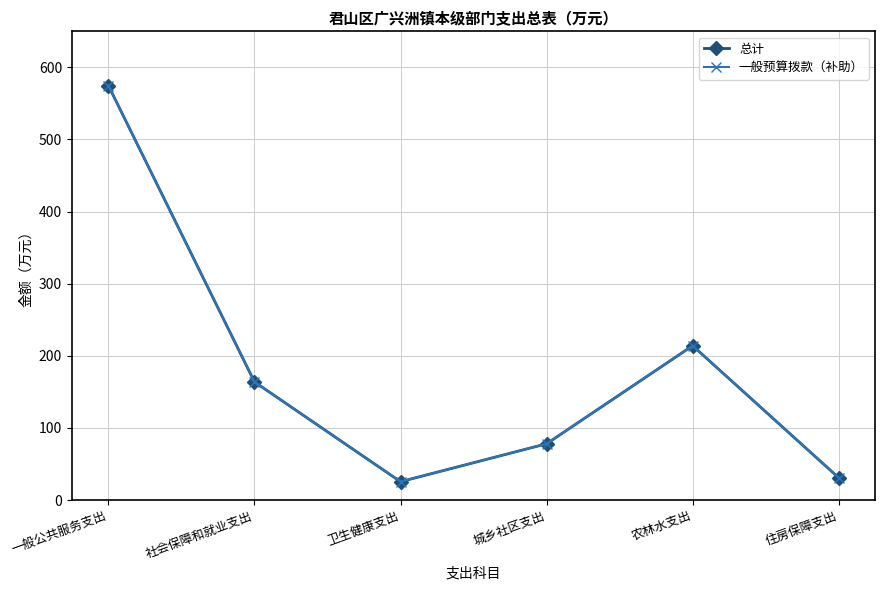

Where is the first local minimum for 总计?

卫生健康支出